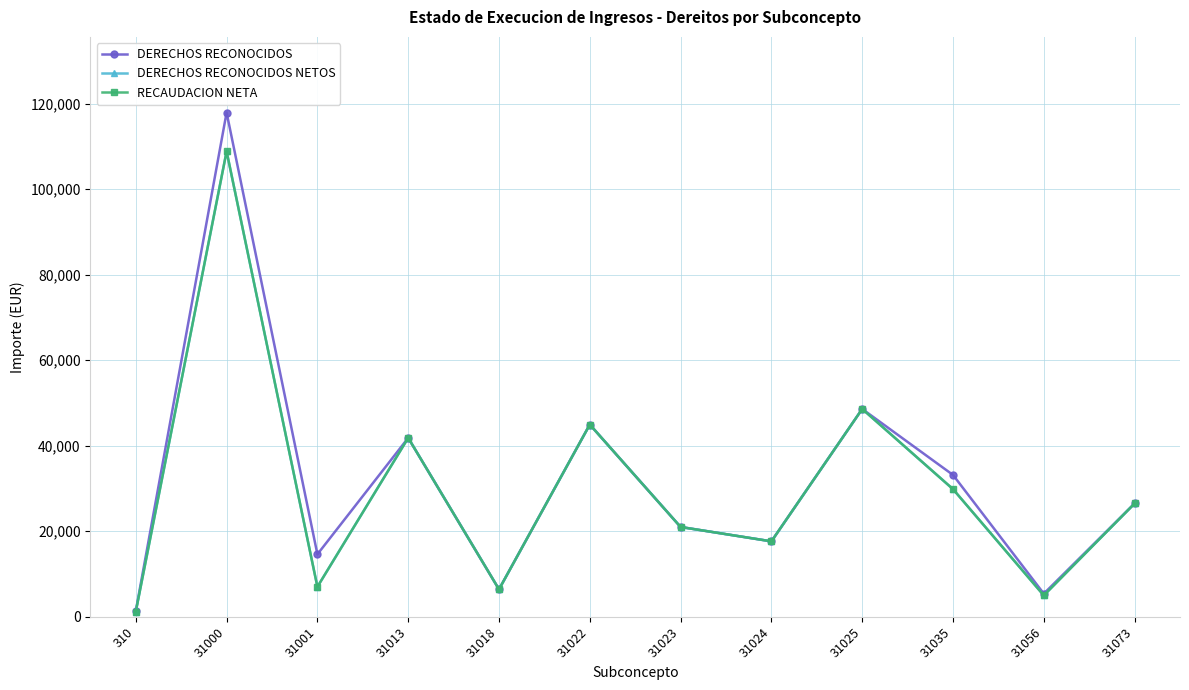

Which has a higher value, 31018 or 31056?

31018